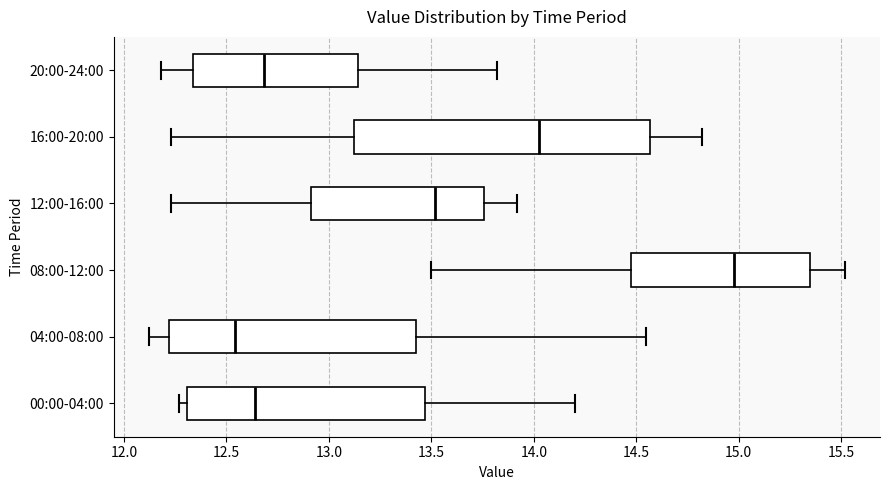

Reading bottom to top, transcribe this box plot: for each box, give where its median line is, the range the box spans, and where its two whiskers end, as read against the x-axis. The values are not printed on the chart, so give them approximately, as read against the axis.

00:00-04:00: median 12.65, box 12.30 to 13.45, whiskers 12.25 to 14.20
04:00-08:00: median 12.55, box 12.20 to 13.45, whiskers 12.10 to 14.55
08:00-12:00: median 15.00, box 14.50 to 15.35, whiskers 13.50 to 15.50
12:00-16:00: median 13.50, box 12.90 to 13.75, whiskers 12.25 to 13.90
16:00-20:00: median 14.05, box 13.10 to 14.55, whiskers 12.25 to 14.80
20:00-24:00: median 12.70, box 12.35 to 13.15, whiskers 12.20 to 13.80